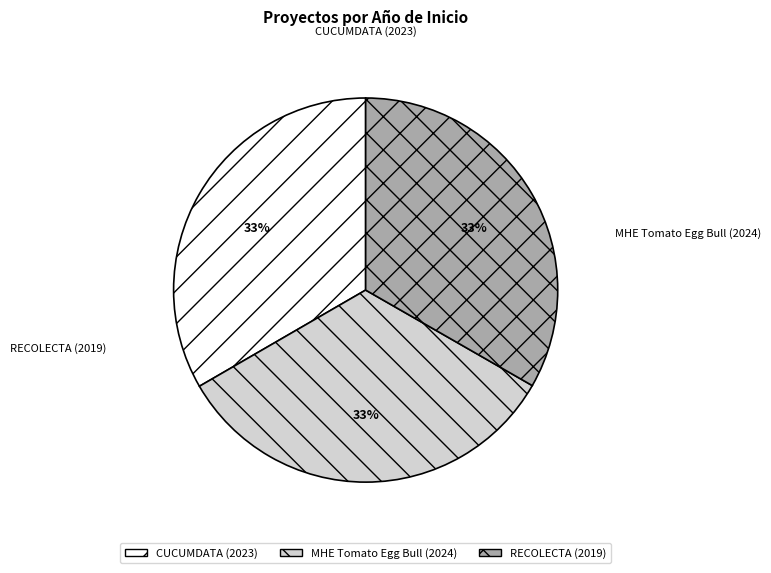

To the nearest percent, what is the combined percentage of CUCUMDATA (2023) and RECOLECTA (2019)?

67%